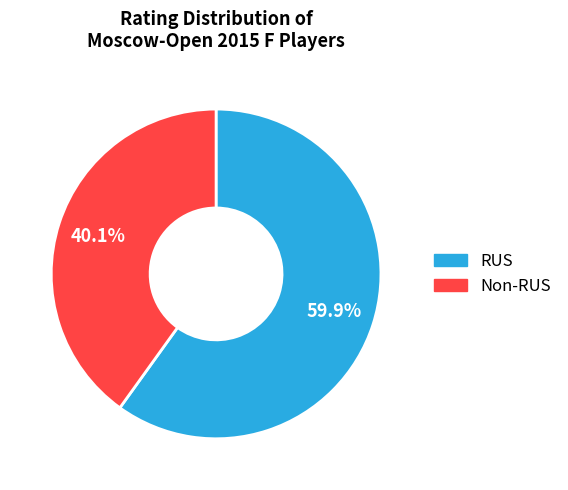

Is there a majority slice in this chart?

Yes